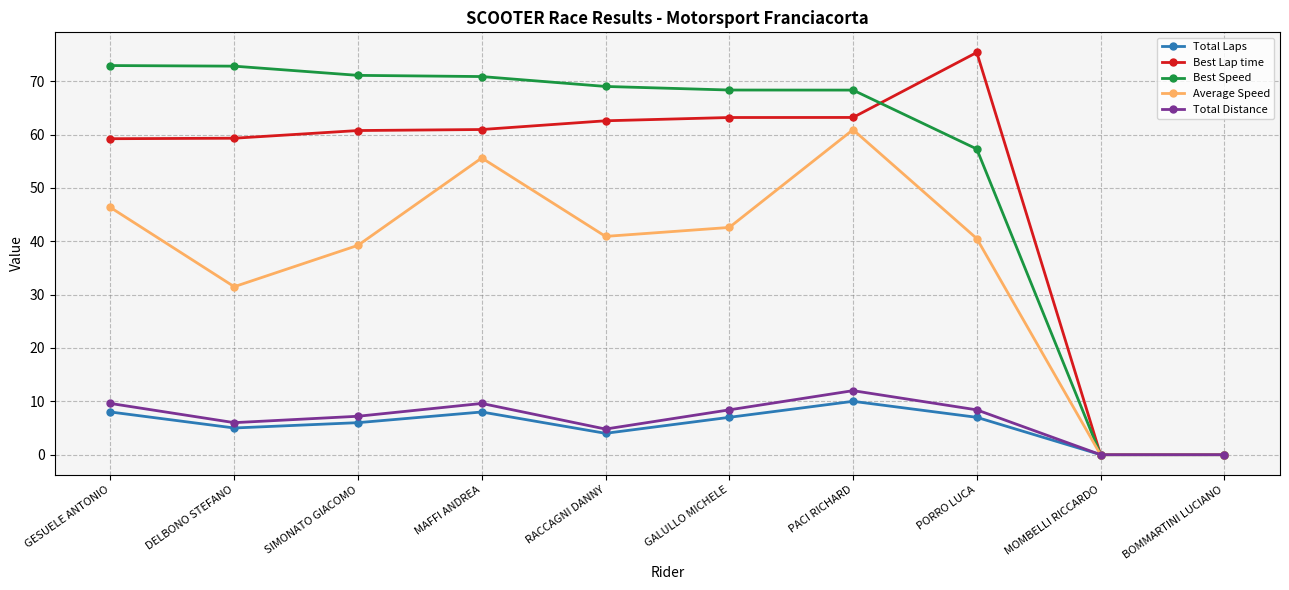

How many data points in Average Speed are above 40?

6